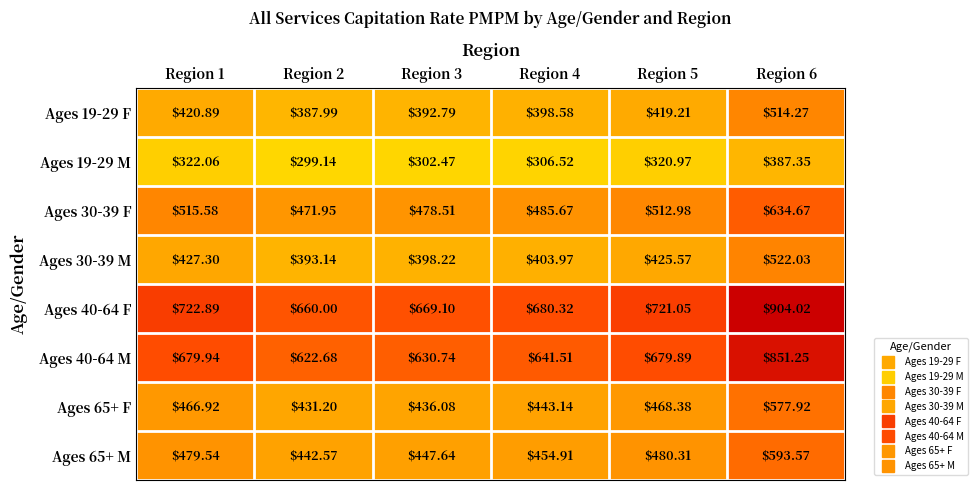

Which label corresponds to the largest value in the chart?

Region 6